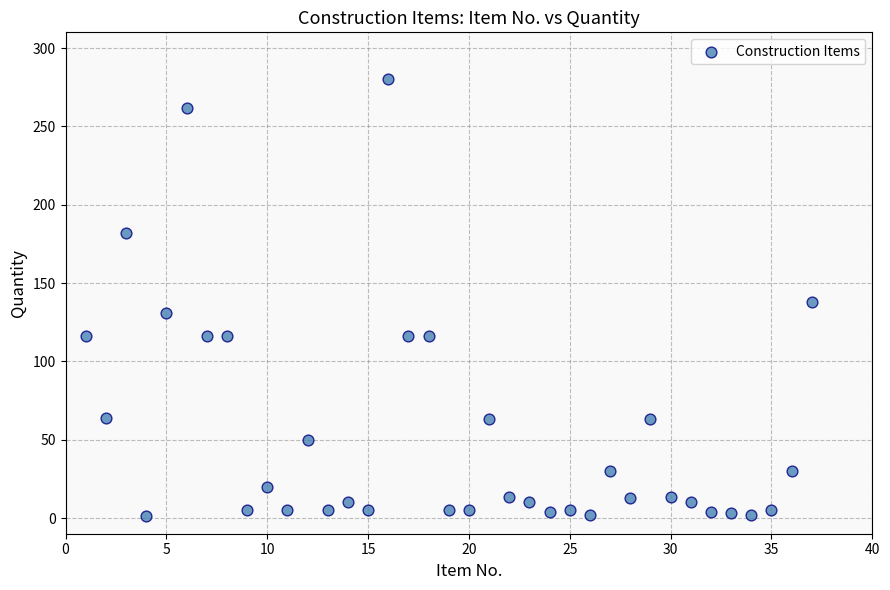

What is the range of Y values (max minus min)?

279.0